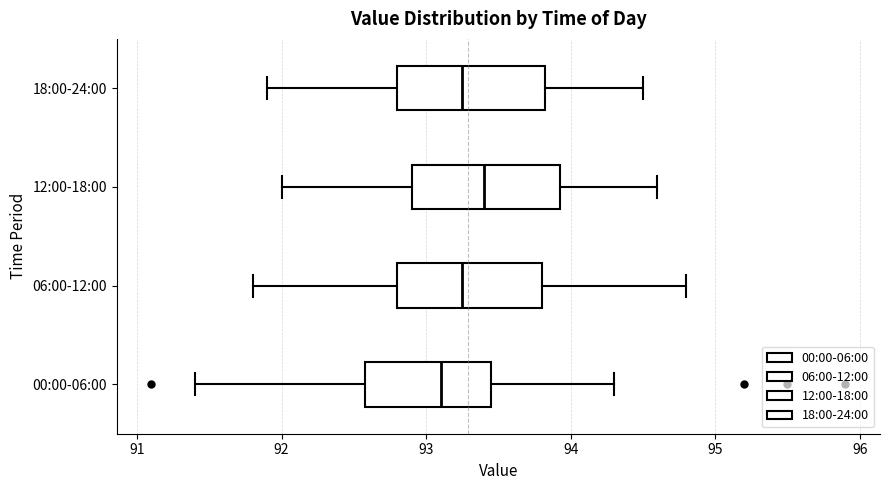

Where does the median line of the box for 06:00-12:00 sit on the x-axis? The values are not printed on the chart, so give them approximately, as read against the axis.

93.3